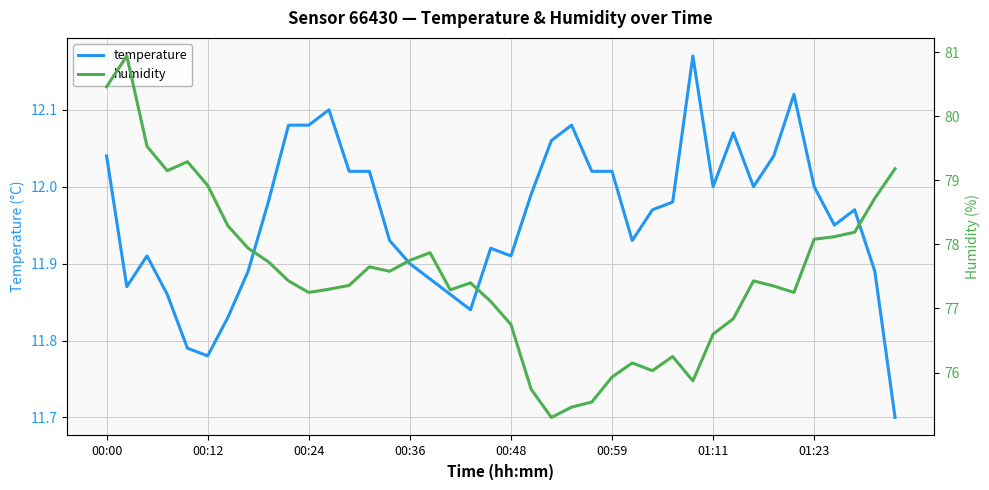

True or false: temperature has more than 2 points higher than both neighbors.

True